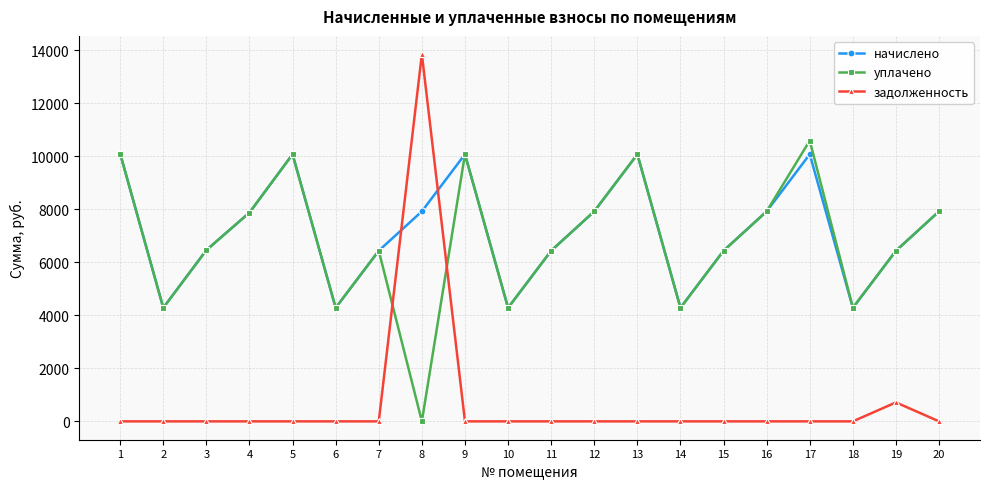

Is the value of начислено at 3 greater than the value of уплачено at 18?

Yes